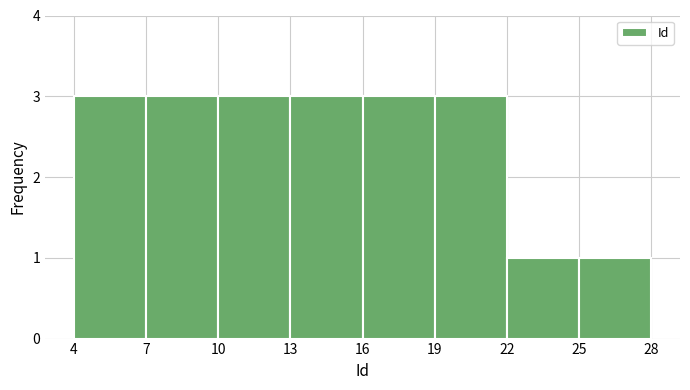

Reading left to right, list every bar in this chart as the range it spans on the x-axis followed by its height. The values are not printed on the chart, so give them approximately, as read against the axis.

4 to 7: 3
7 to 10: 3
10 to 13: 3
13 to 16: 3
16 to 19: 3
19 to 22: 3
22 to 25: 1
25 to 28: 1